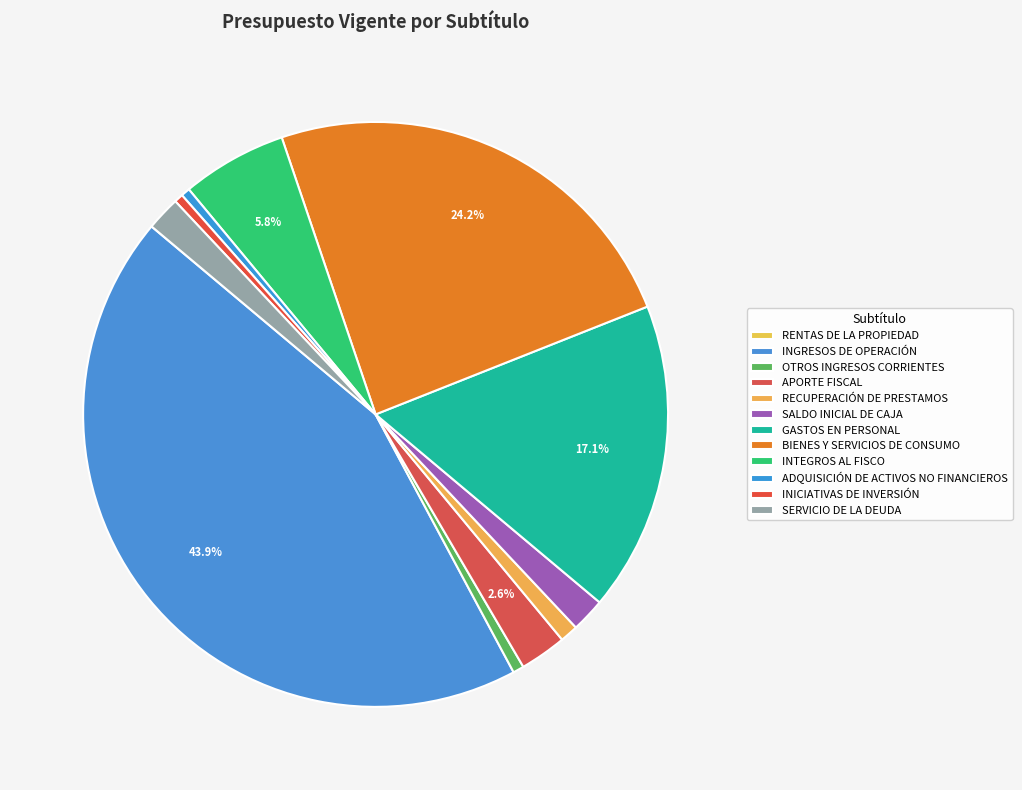

Which category has the biggest portion of the pie?

INGRESOS DE OPERACIÓN